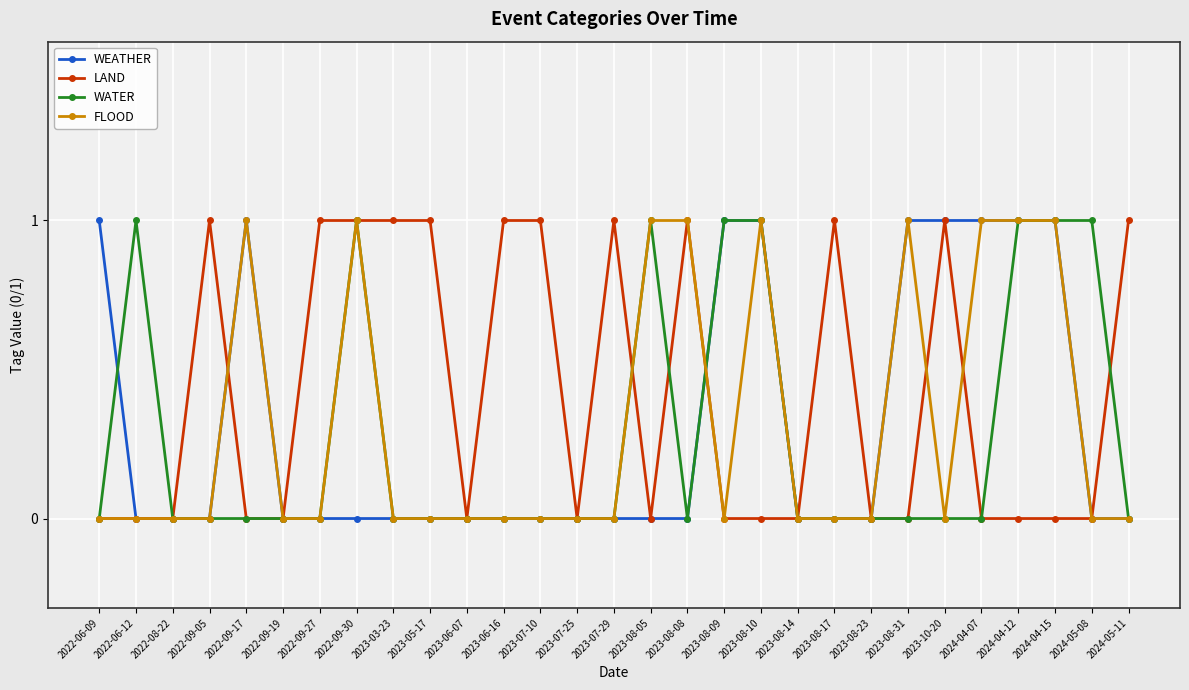

What is the difference between the second highest and minimum values in the WATER series?

1